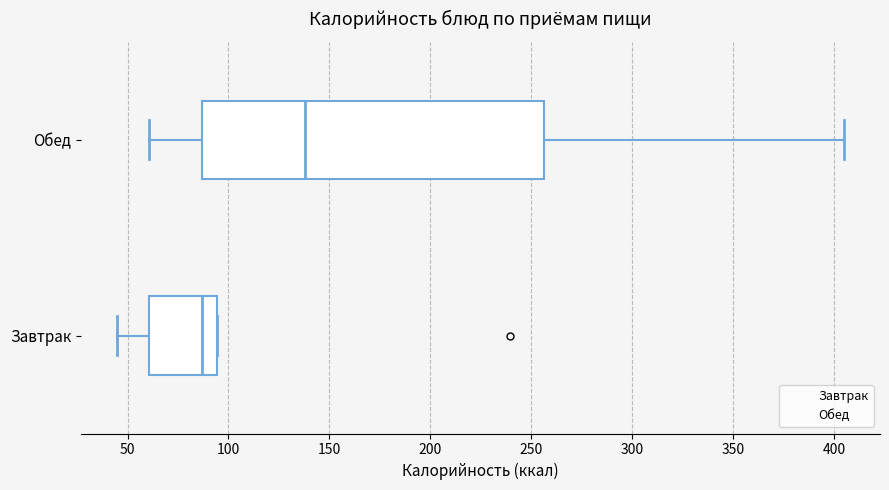

Reading bottom to top, read every box against the x-axis: the position of its median line, the range the box covers, and the ends of its whiskers. The values are not printed on the chart, so give them approximately, as read against the axis.

Завтрак: median 85, box 60 to 95, whiskers 45 to 95
Обед: median 140, box 85 to 255, whiskers 60 to 405